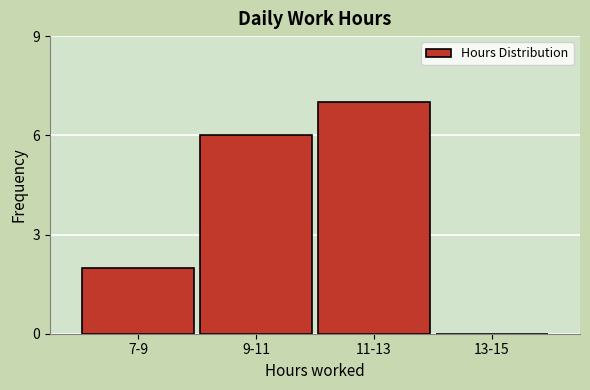

Reading right to left, what are all the values shown in this chart?

13-15=0	11-13=7	9-11=6	7-9=2